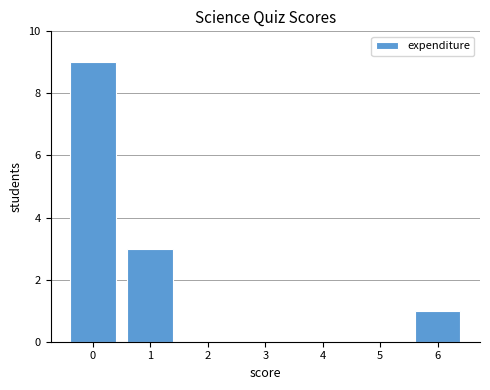

Reading right to left, what are all the values shown in this chart?

6=1	5=0	4=0	3=0	2=0	1=3	0=9